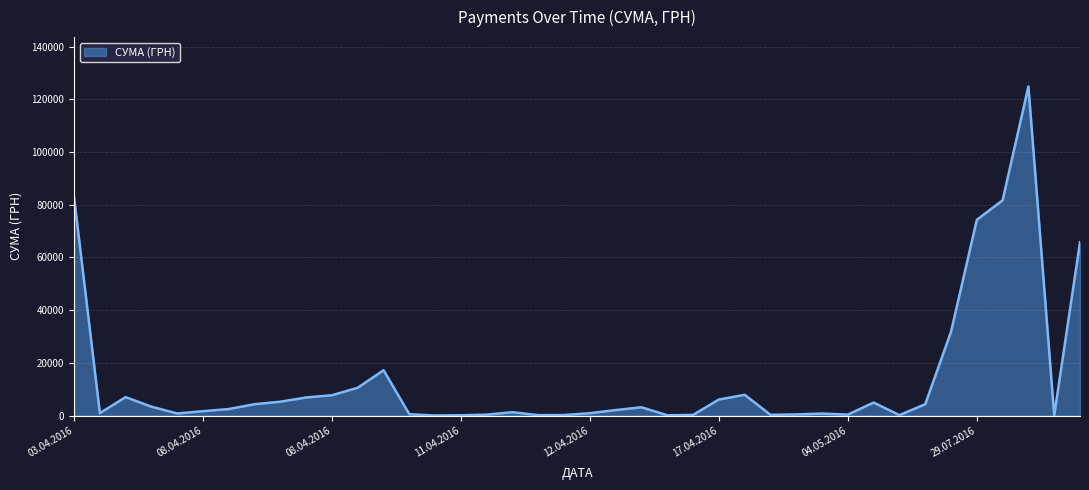

What is the maximum value shown in the chart?

124904.8